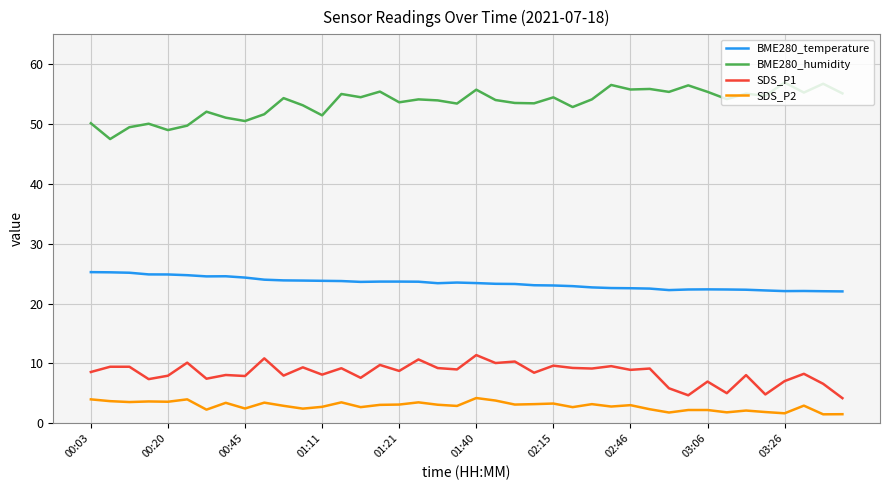

What is the average value of the BME280_humidity series?

53.5